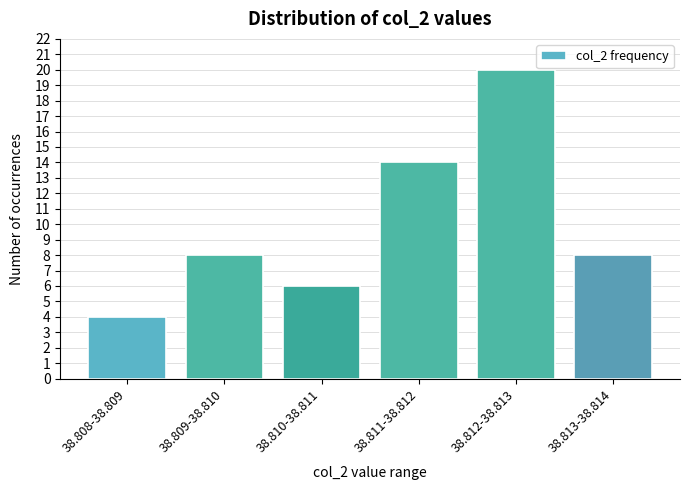

Reading left to right, transcribe all the data shown in this chart.

38.808-38.809=4	38.809-38.810=8	38.810-38.811=6	38.811-38.812=14	38.812-38.813=20	38.813-38.814=8